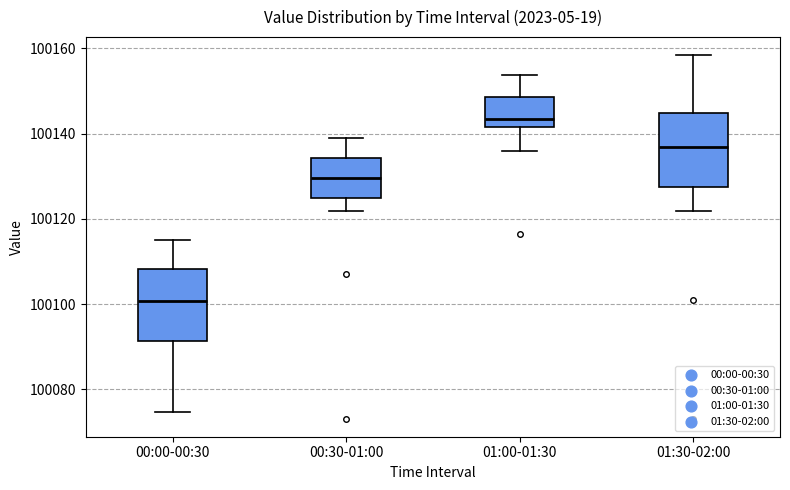

Where is the lower edge of the box for 00:00-00:30 on the y-axis? The values are not printed on the chart, so give them approximately, as read against the axis.

100092